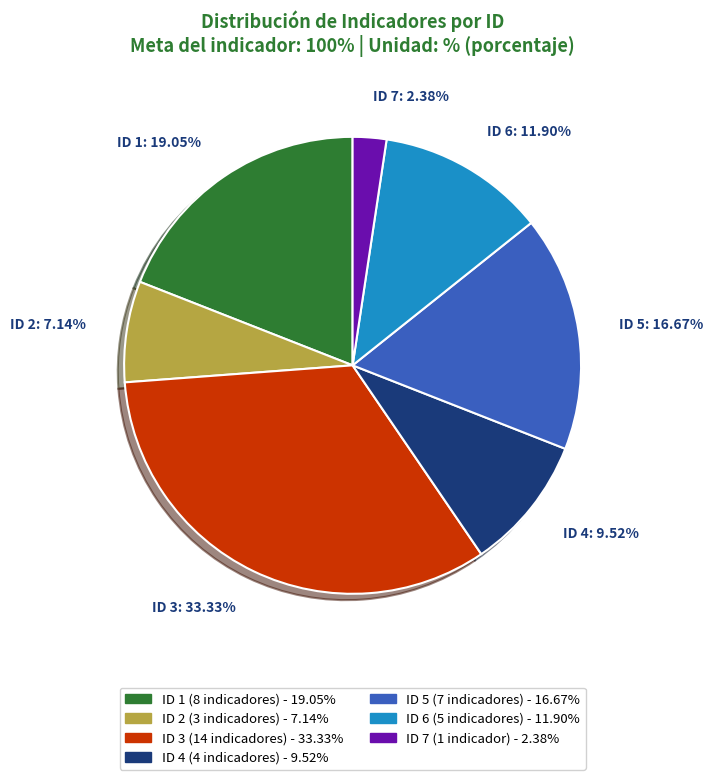

Is there any slice that represents more than half of the pie?

No